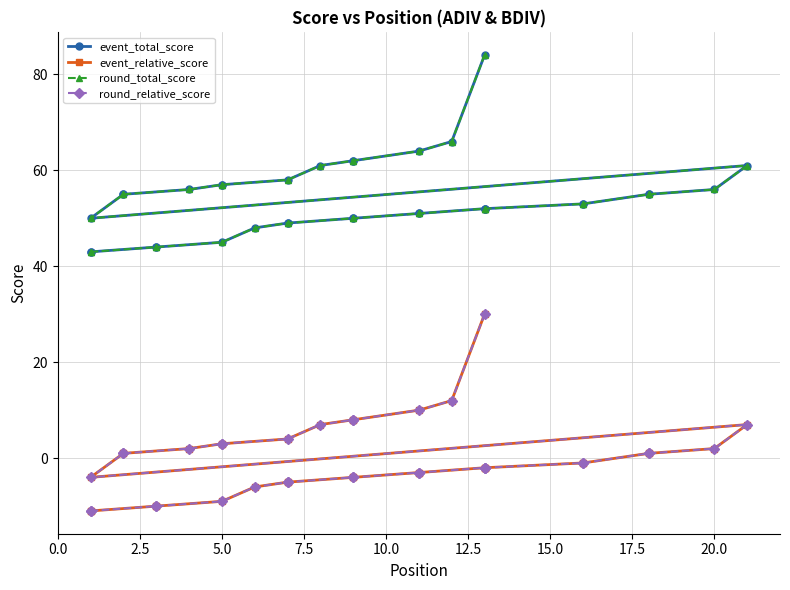

The round_relative_score series shows 3 at 29. True or false?

False